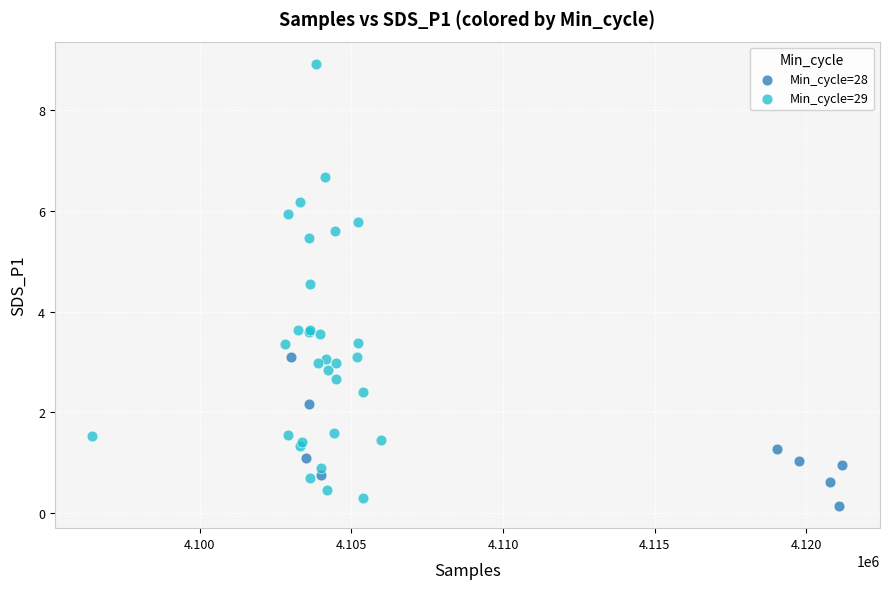

Which series has the widest spread of Y values?

Min_cycle=29